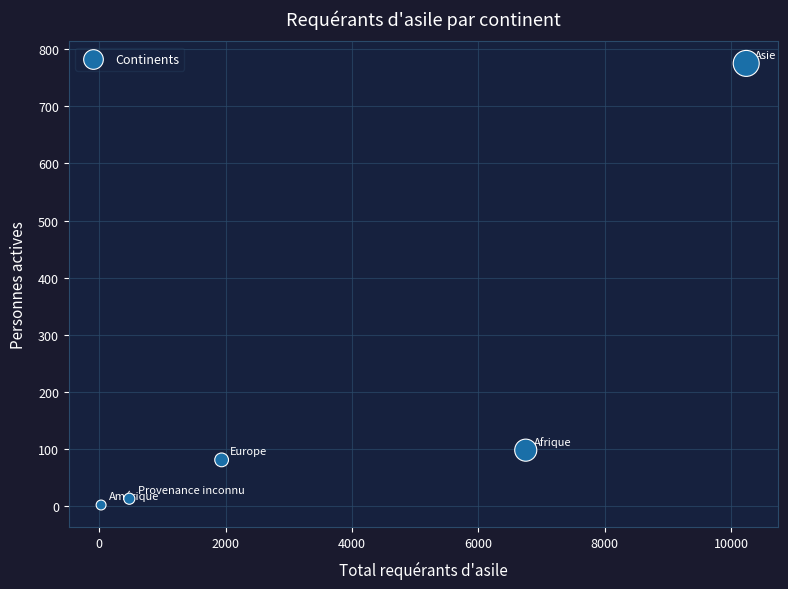

What is the average X value?

3888